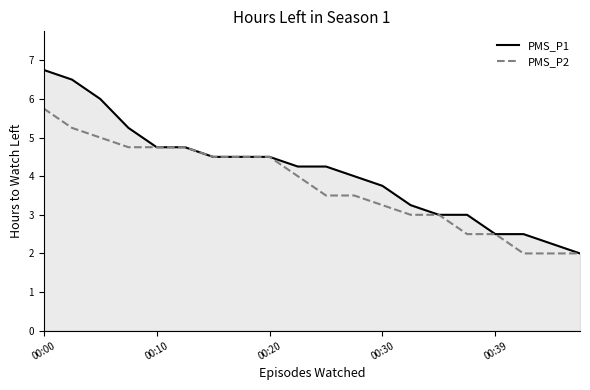

Which series has the largest range (max minus min)?

PMS_P1